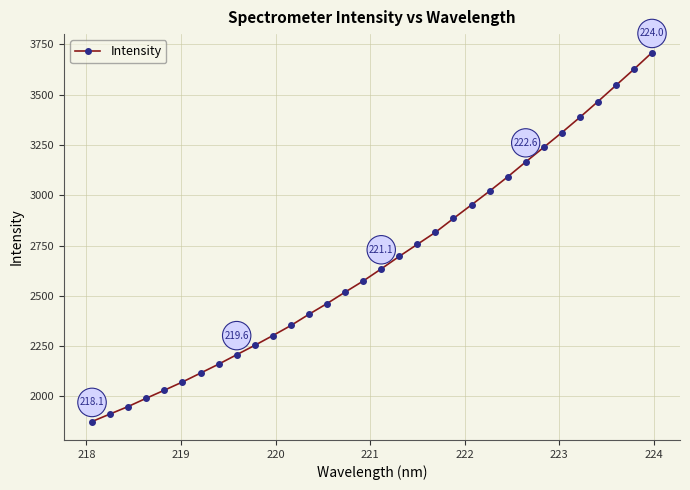

What is the difference between the maximum and minimum values?

1833.4